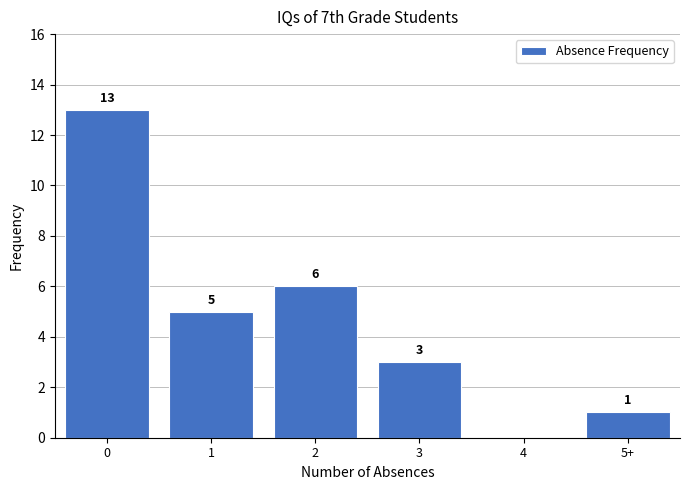

Reading left to right, transcribe all the data shown in this chart.

0=13	1=5	2=6	3=3	4=0	5+=1